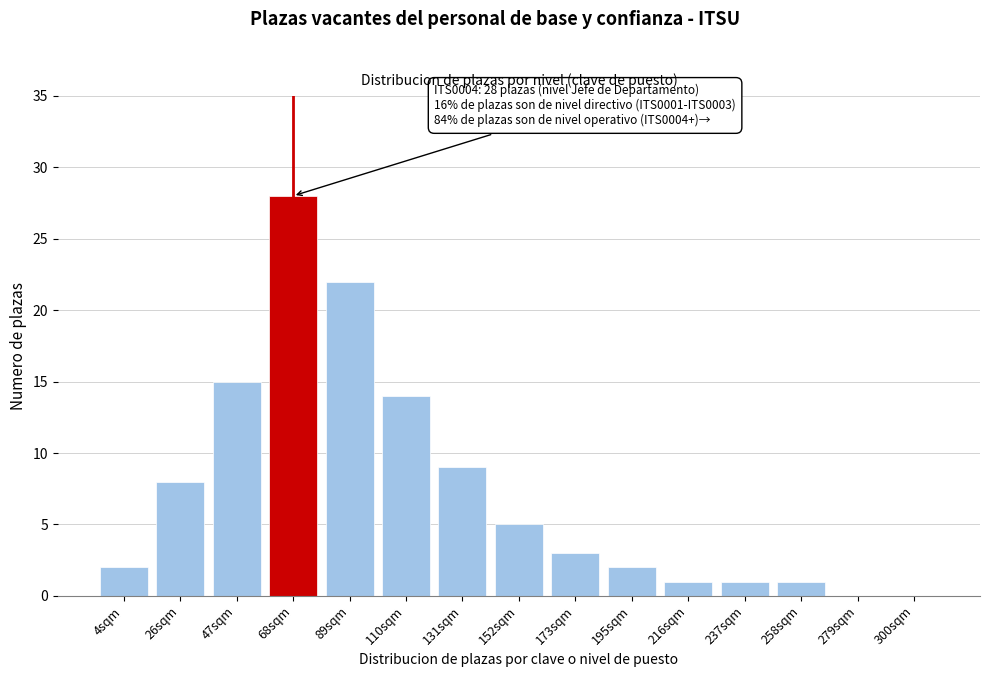

Reading left to right, what are all the values shown in this chart?

4sqm=2	26sqm=8	47sqm=15	68sqm=28	89sqm=22	110sqm=14	131sqm=9	152sqm=5	173sqm=3	195sqm=2	216sqm=1	237sqm=1	258sqm=1	279sqm=0	300sqm=0